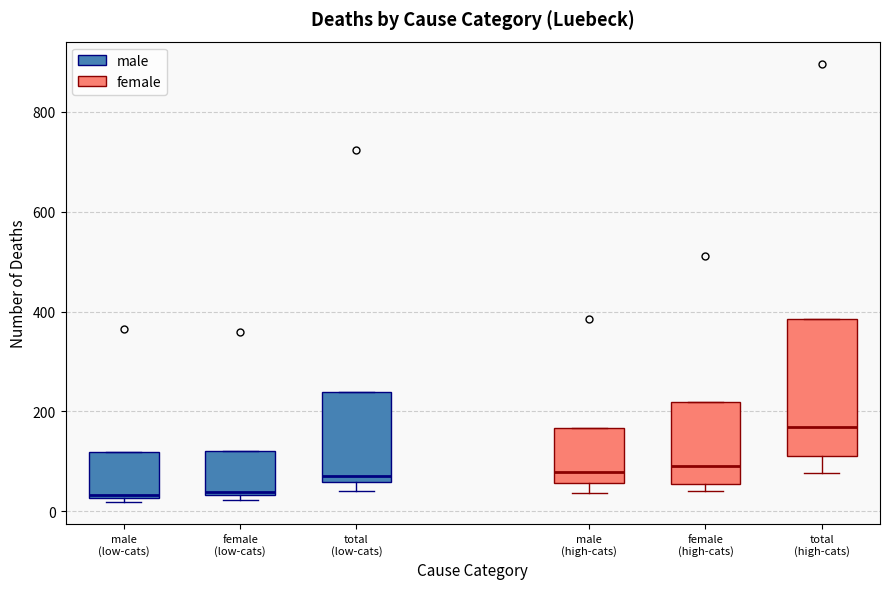

Reading left to right, read every box against the y-axis: the position of its median line, the range the box covers, and the ends of its whiskers. The values are not printed on the chart, so give them approximately, as read against the axis.

male (low-cats): median 40, box 20 to 120, whiskers 20 (just below the box's lower edge) to 120
female (low-cats): median 40, box 40 to 120, whiskers 20 to 120
total (low-cats): median 80, box 60 to 240, whiskers 40 to 240
male (high-cats): median 80, box 60 to 160, whiskers 40 to 160
female (high-cats): median 80, box 60 to 220, whiskers 40 to 220
total (high-cats): median 160, box 120 to 380, whiskers 80 to 380